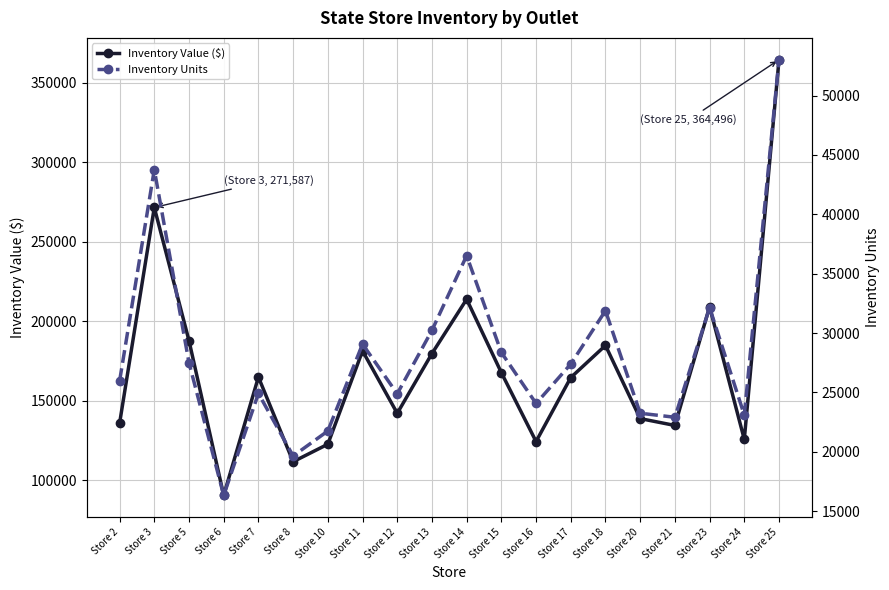

Rank the categories by Inventory Units value from highest to lowest.

Store 25, Store 3, Store 14, Store 23, Store 18, Store 13, Store 11, Store 15, Store 5, Store 17, Store 2, Store 7, Store 12, Store 16, Store 20, Store 24, Store 21, Store 10, Store 8, Store 6